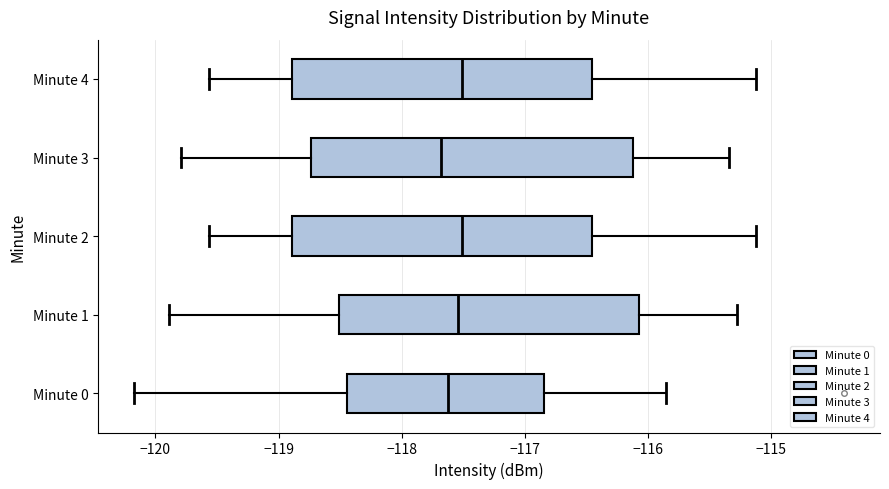

Reading bottom to top, transcribe this box plot: for each box, give where its median line is, the range the box spans, and where its two whiskers end, as read against the x-axis. The values are not printed on the chart, so give them approximately, as read against the axis.

Minute 0: median -117.6, box -118.4 to -116.8, whiskers -120.2 to -115.9
Minute 1: median -117.5, box -118.5 to -116.1, whiskers -119.9 to -115.3
Minute 2: median -117.5, box -118.9 to -116.5, whiskers -119.6 to -115.1
Minute 3: median -117.7, box -118.7 to -116.1, whiskers -119.8 to -115.3
Minute 4: median -117.5, box -118.9 to -116.5, whiskers -119.6 to -115.1